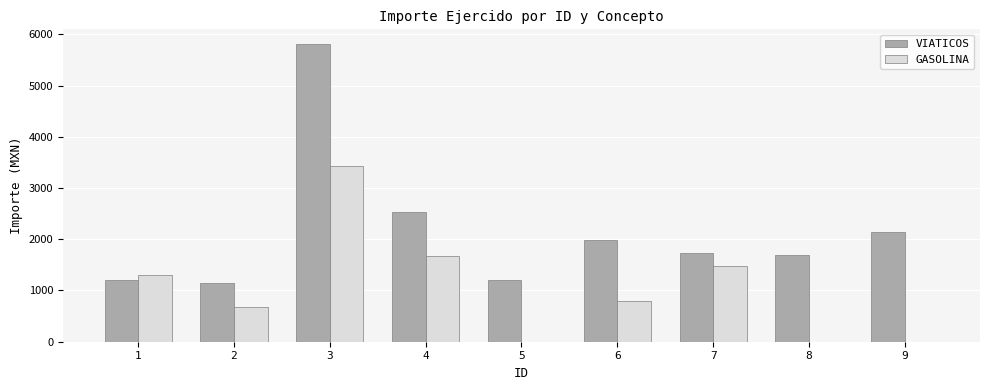

At which label does GASOLINA first exceed 801?

1